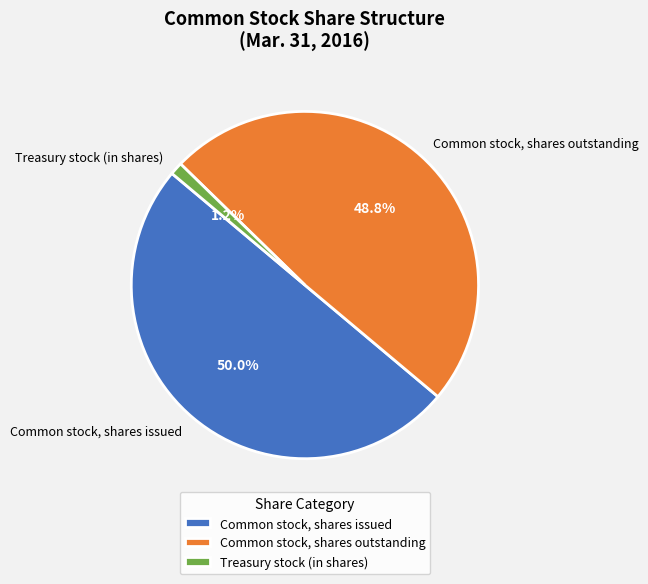

To the nearest percent, what is the difference between the largest and smallest slice percentages?

49%